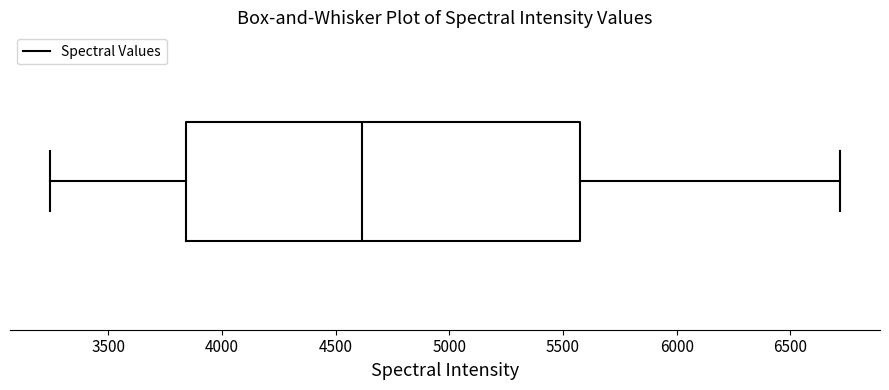

Read this box plot against the x-axis: the position of the median line, the range covered by the box, and the ends of both whiskers. The values are not printed on the chart, so give them approximately, as read against the axis.

median 4600, box 3850 to 5600, whiskers 3250 to 6700